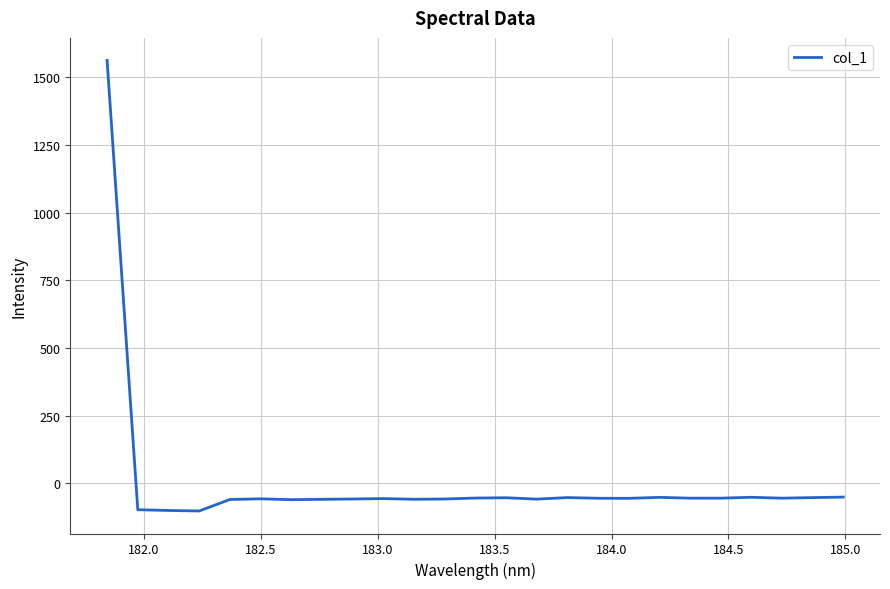

What is the minimum value shown in the chart?

-101.9